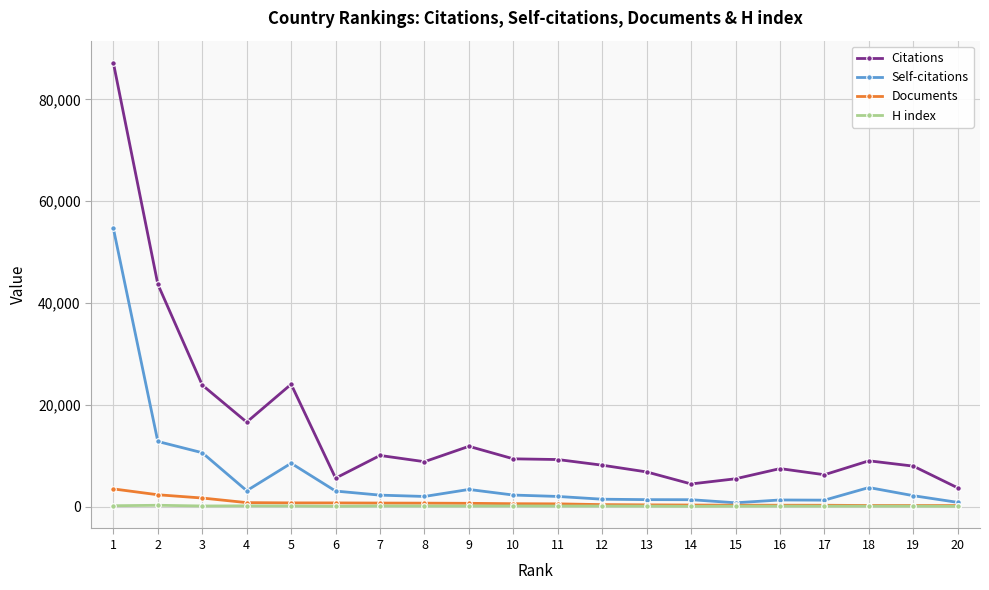

True or false: Self-citations and Citations intersect in this chart.

False